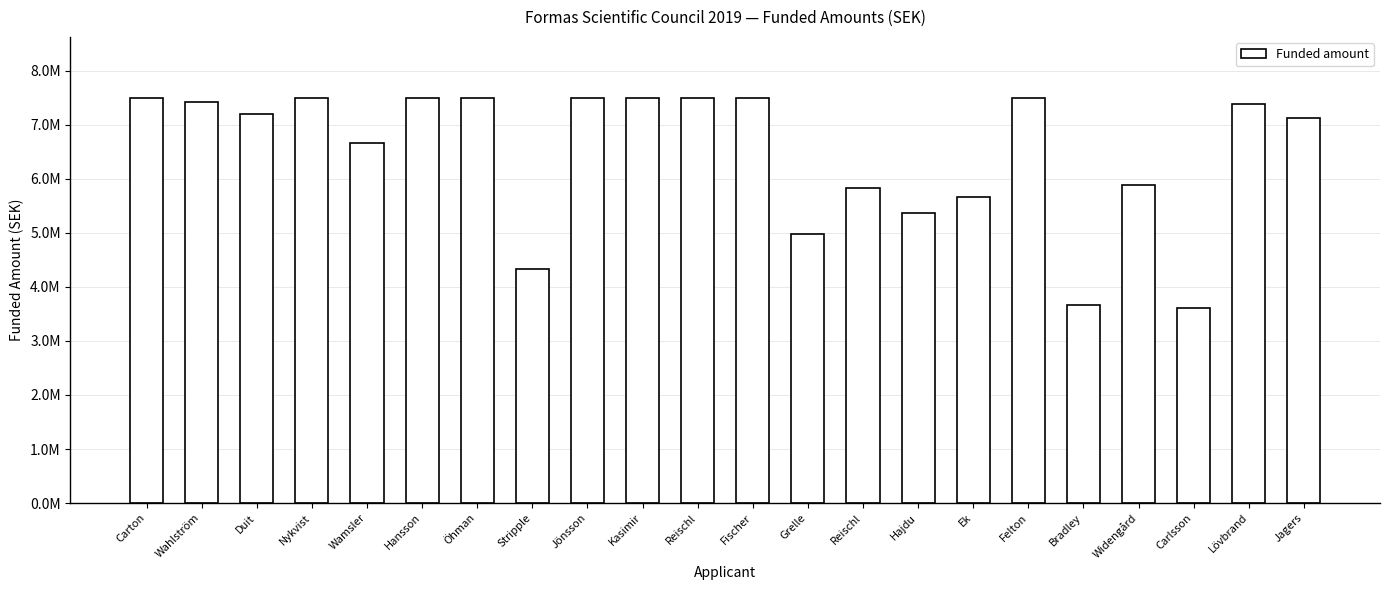

Are the bars horizontal?

No